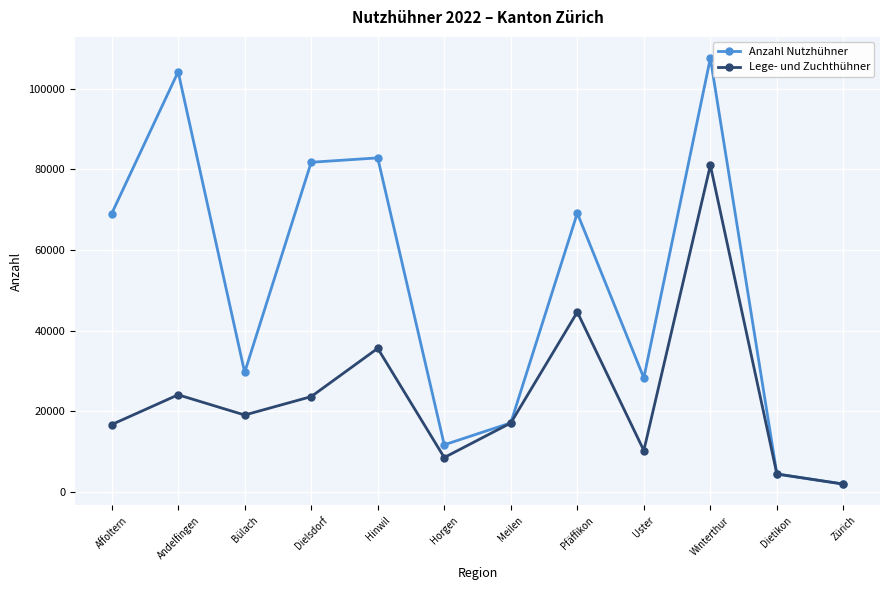

How many values in the Lege- und Zuchthühner series are below 19057?

6